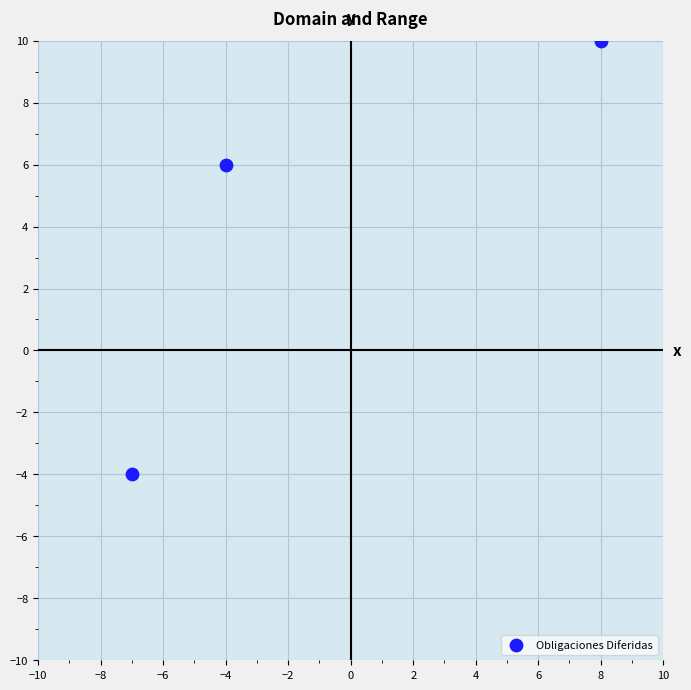

What is the average Y value?

4